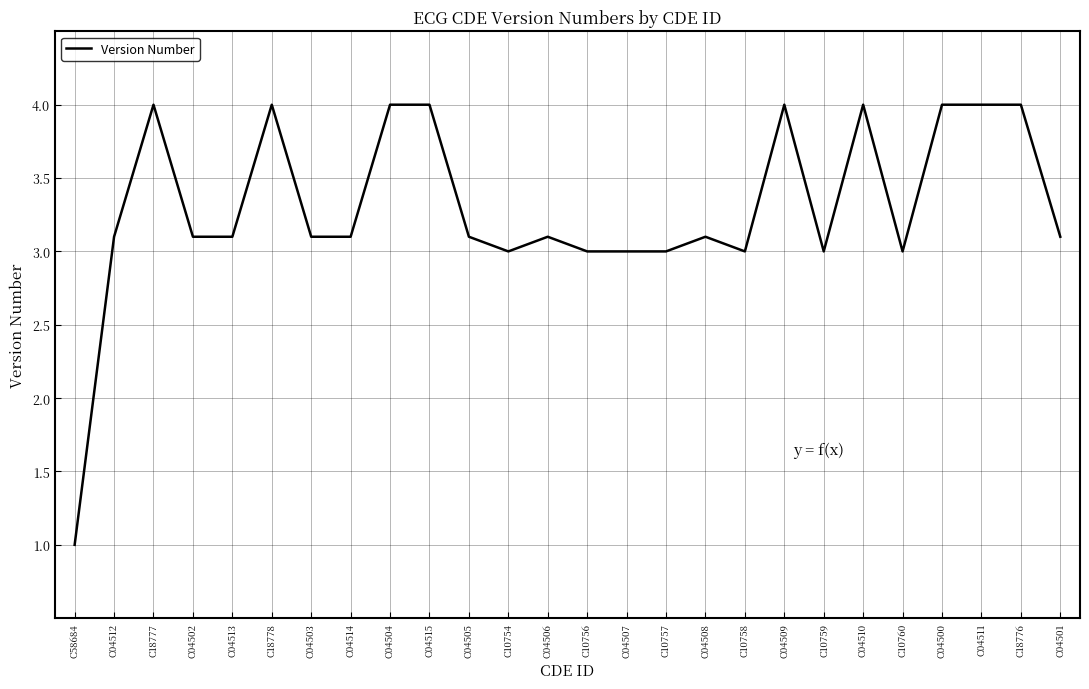

What is the ratio of the value at C10756 to the value at C10759?

1.0